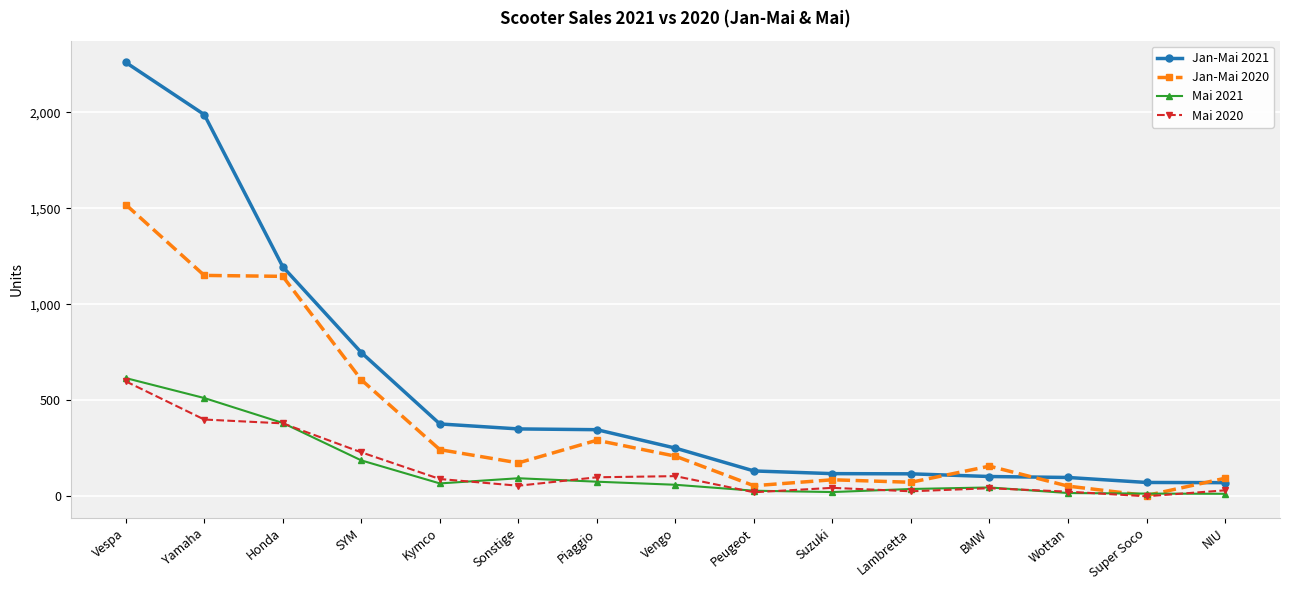

Count the number of data series in this chart.

4